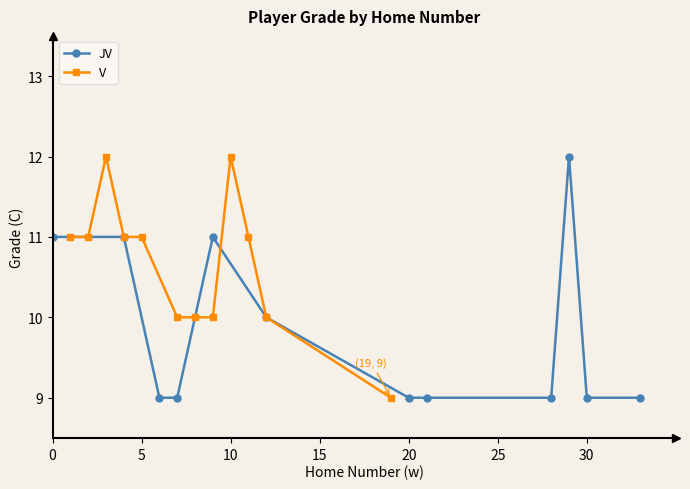

Count the number of data series in this chart.

2